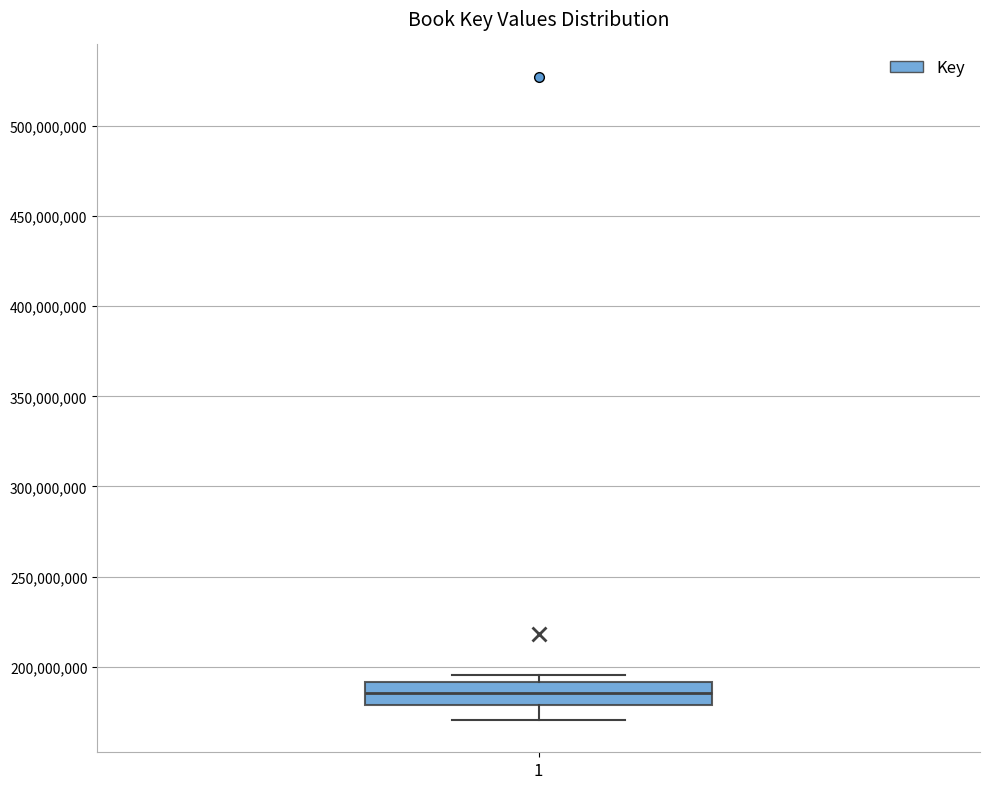

Read this box plot against the y-axis: the position of the median line, the range covered by the box, and the ends of both whiskers. The values are not printed on the chart, so give them approximately, as read against the axis.

median 185000000, box 180000000 to 190000000, whiskers 170000000 to 195000000